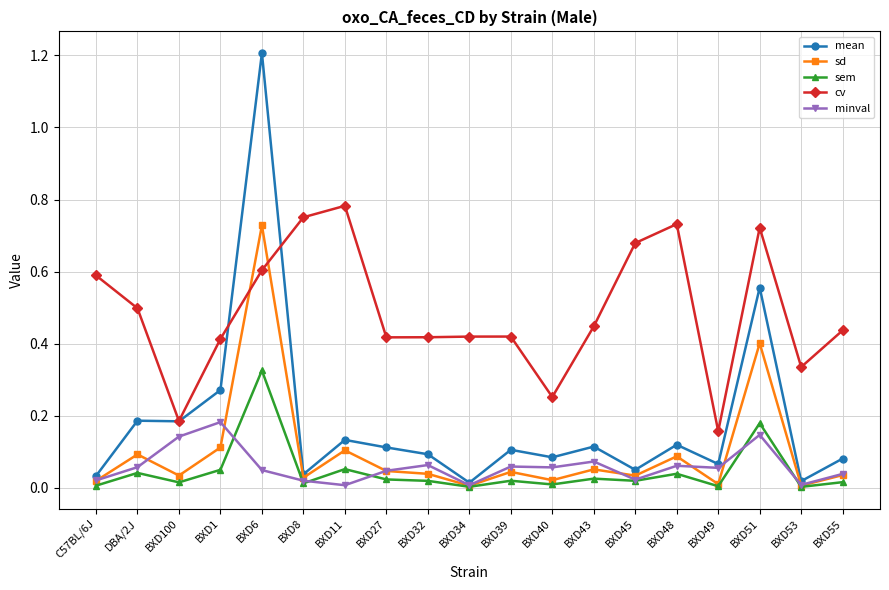

Where is the first local minimum for cv?

BXD100